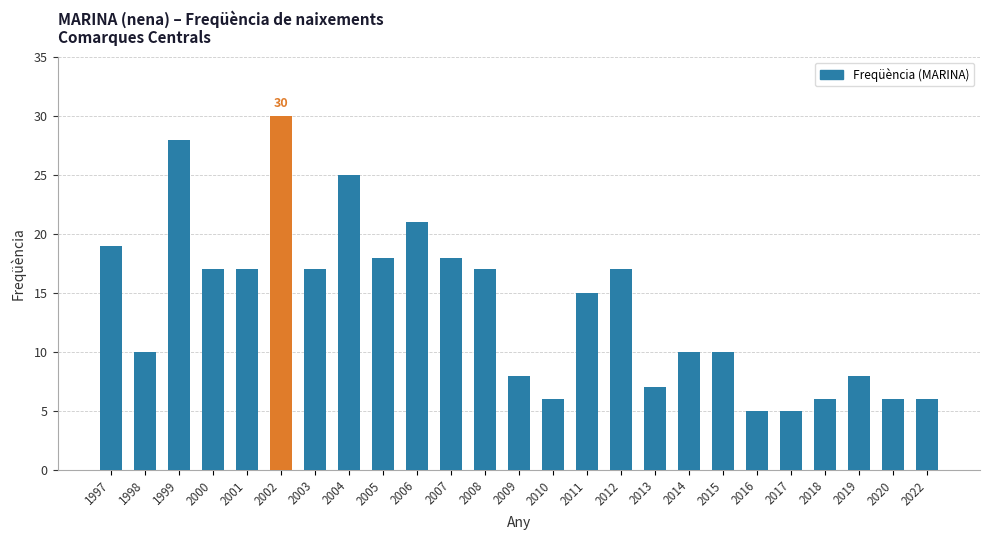

Between 1998 and 2019, which is larger?

1998